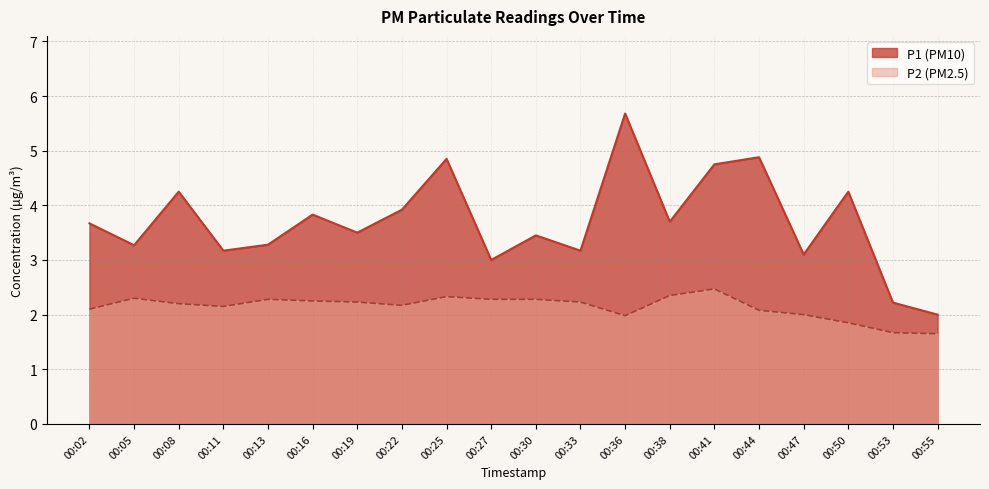

True or false: P1 and P2 cross at least once.

False